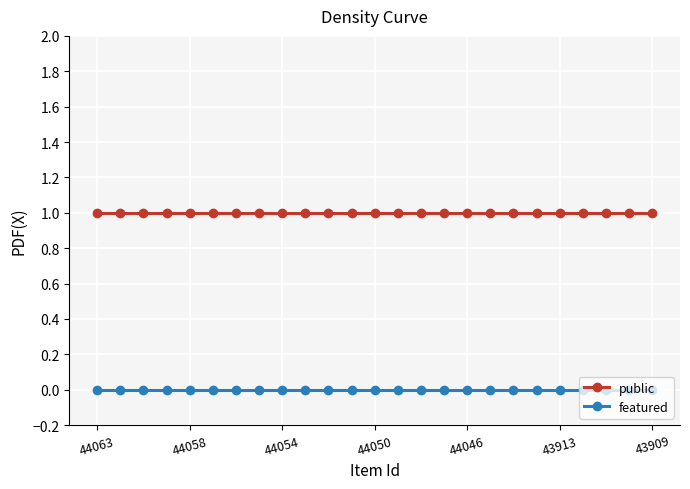

What is the sum of all public values?

25